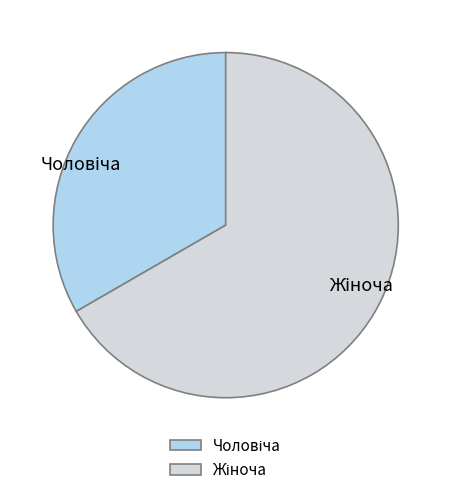

Does any single category account for the majority?

Yes